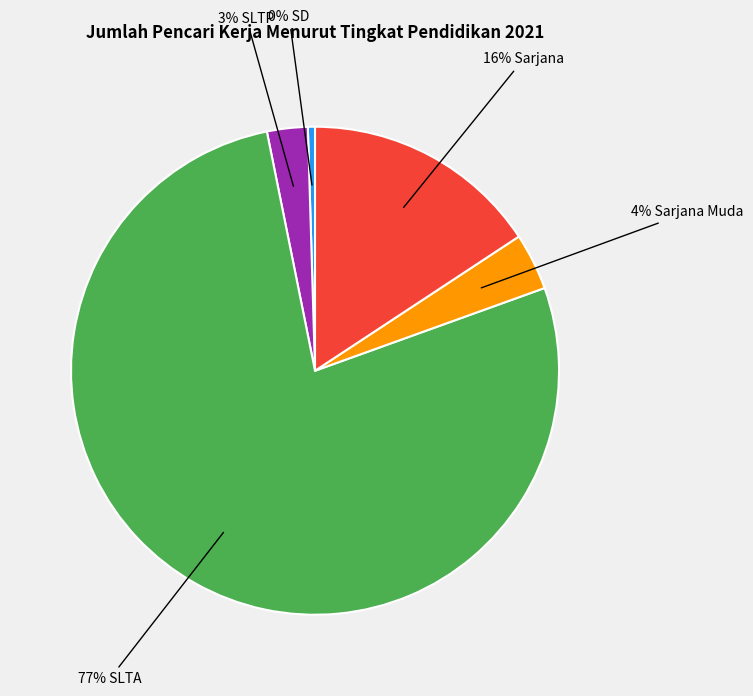

To the nearest percent, what is the difference between the largest and smallest slice percentages?

77%